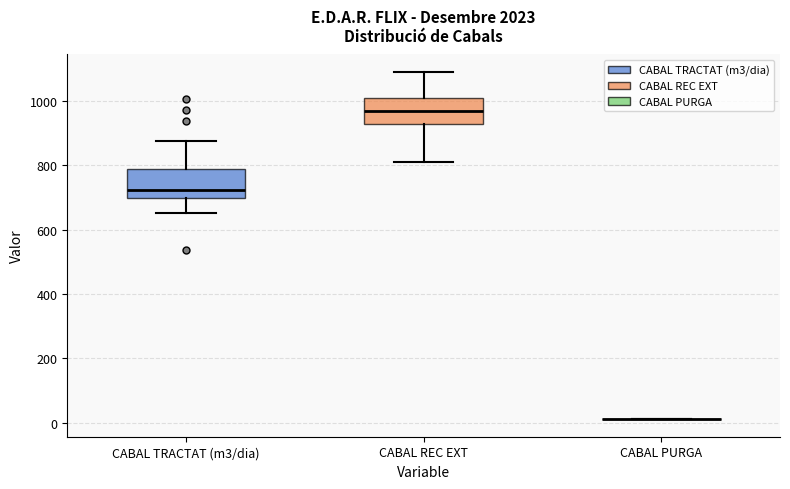

Reading left to right, read every box against the y-axis: the position of its median line, the range the box covers, and the ends of its whiskers. The values are not printed on the chart, so give them approximately, as read against the axis.

CABAL TRACTAT (m3/dia): median 720, box 700 to 780, whiskers 660 to 880
CABAL REC EXT: median 960, box 920 to 1000, whiskers 820 to 1100
CABAL PURGA: box collapsed to a line at 20, whiskers 20 to 20